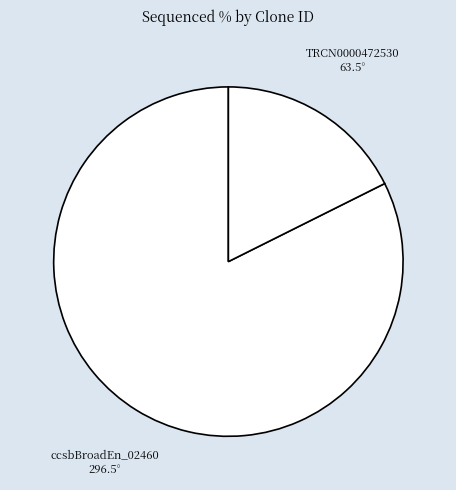

True or false: ccsbBroadEn_02460 accounts for 82% of the total.

True